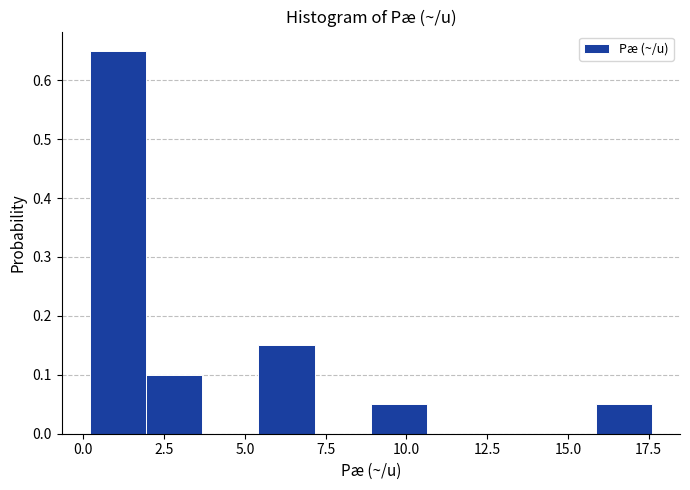

Read against the x-axis, roughly where is the centre of the tallest bar?

1.0